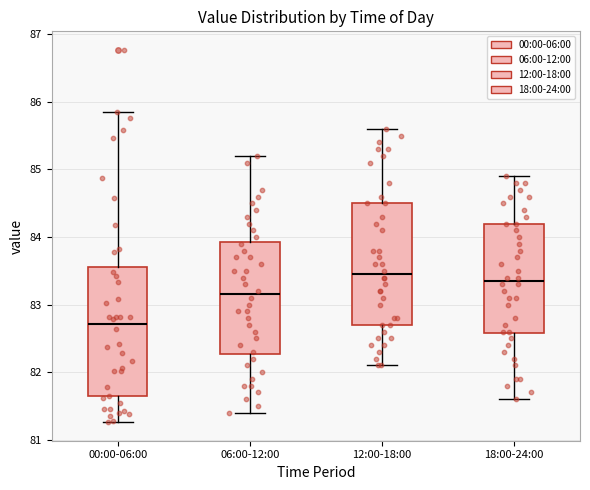

Which box has the highest median line?

12:00-18:00